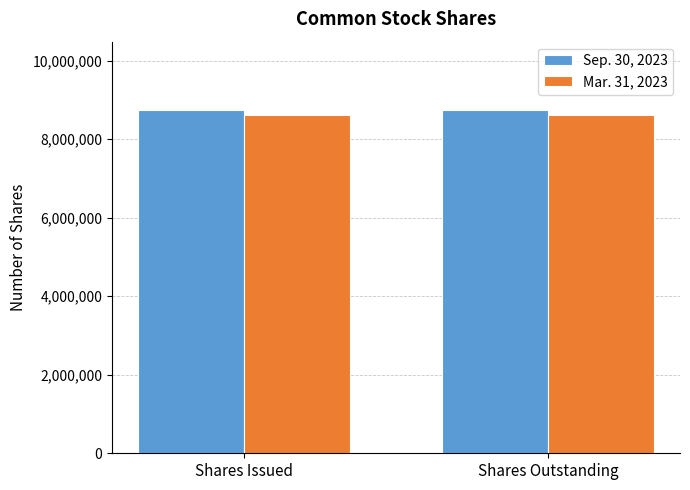

What is the maximum value shown in the chart?

8737432